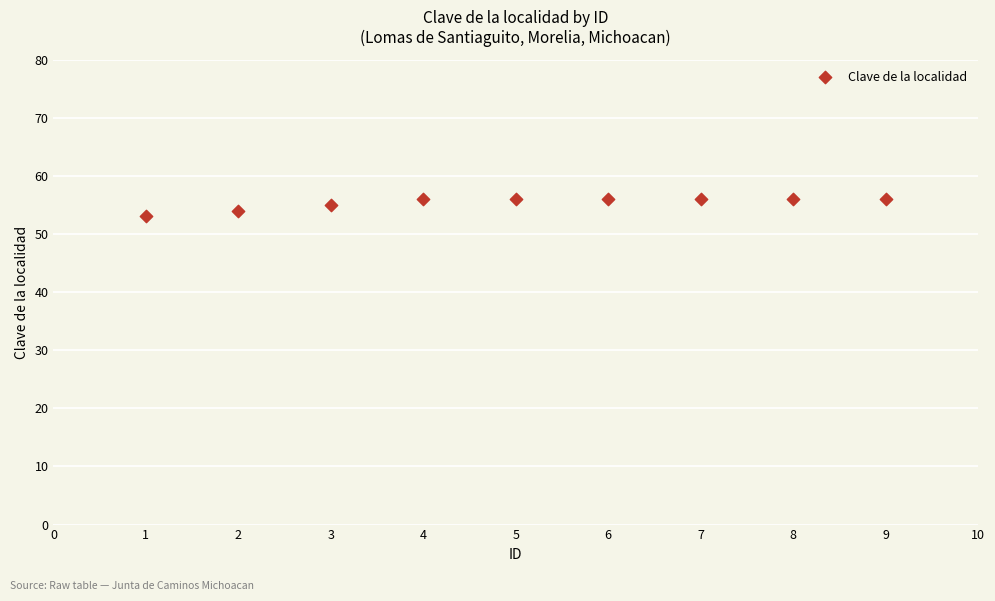

What is the range of X values (max minus min)?

8